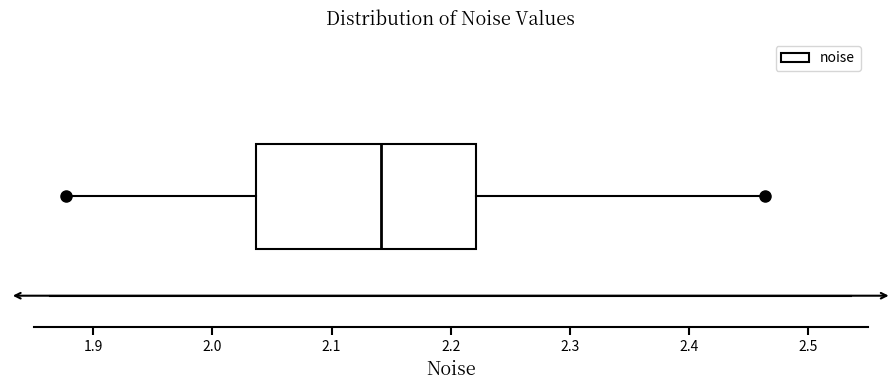

Transcribe this box plot: give where the median line is, the range the box spans, and where the two whiskers end, as read against the x-axis. The values are not printed on the chart, so give them approximately, as read against the axis.

median 2.14, box 2.04 to 2.22, whiskers 1.88 to 2.46